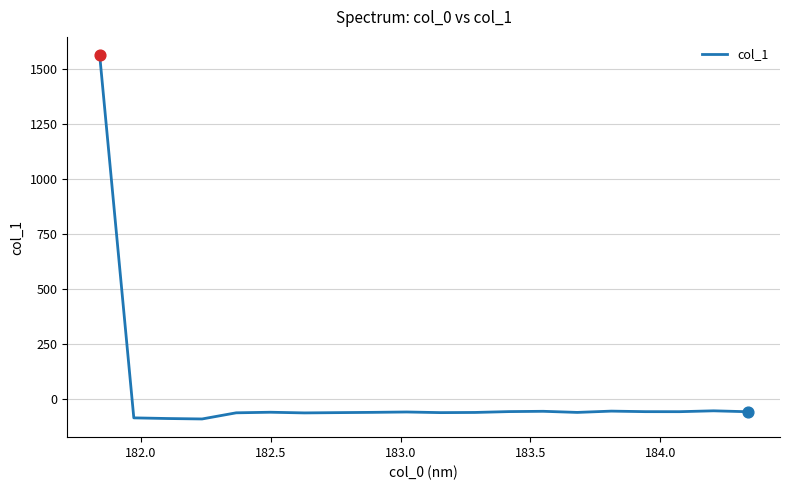

What is the maximum value shown in the chart?

1563.4